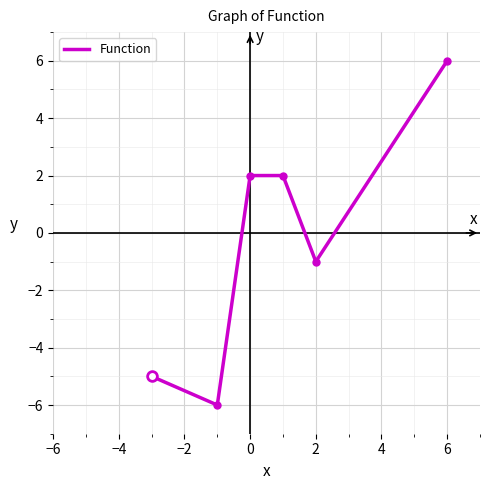

What is the greatest value displayed?

6